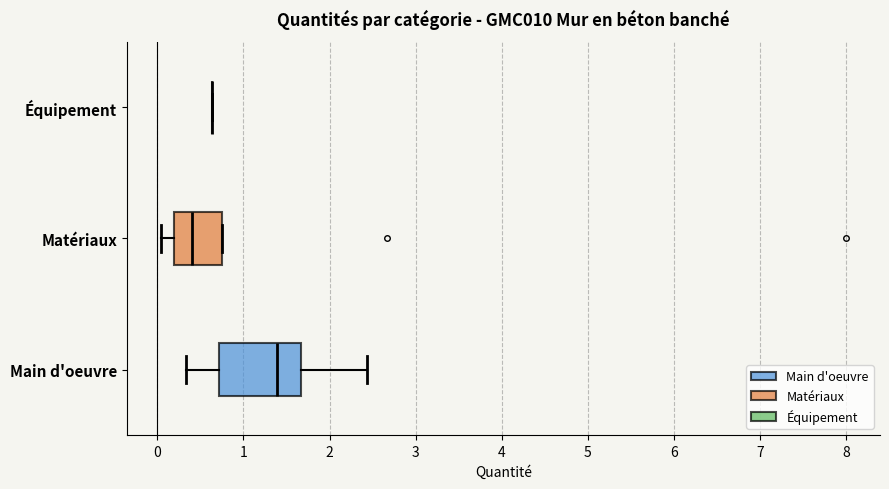

Reading bottom to top, read every box against the x-axis: the position of its median line, the range the box covers, and the ends of its whiskers. The values are not printed on the chart, so give them approximately, as read against the axis.

Main d'oeuvre: median 1.4, box 0.7 to 1.7, whiskers 0.3 to 2.4
Matériaux: median 0.4, box 0.2 to 0.8, whiskers 0.0 to 0.8
Équipement: box collapsed to a line at 0.6, whiskers 0.6 to 0.6